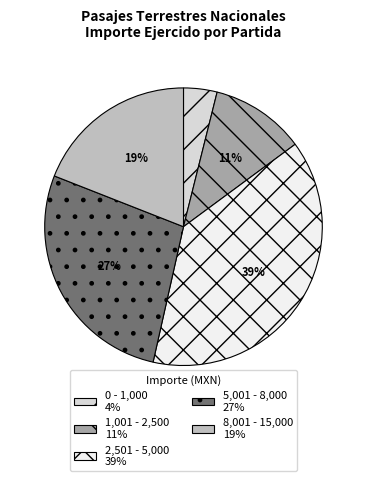

How many slices are in this pie chart?

5